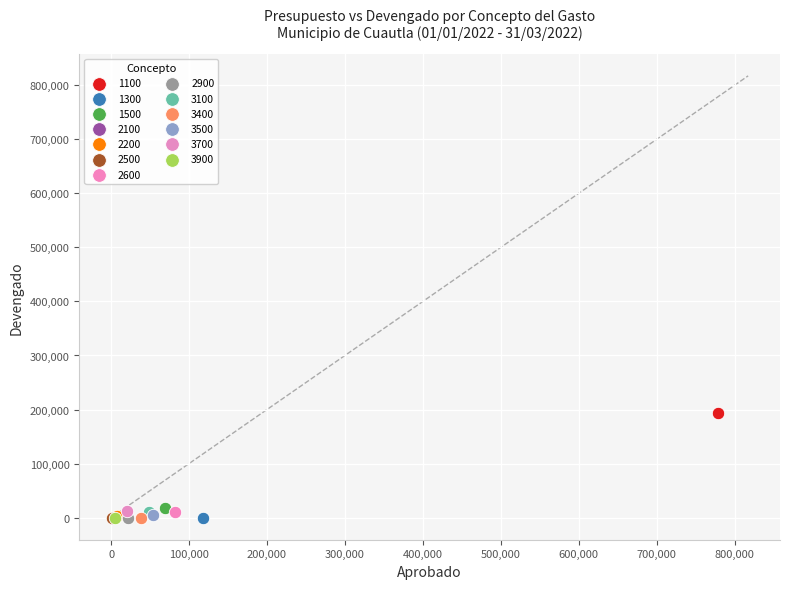

Which series reaches the maximum Y coordinate?

1100